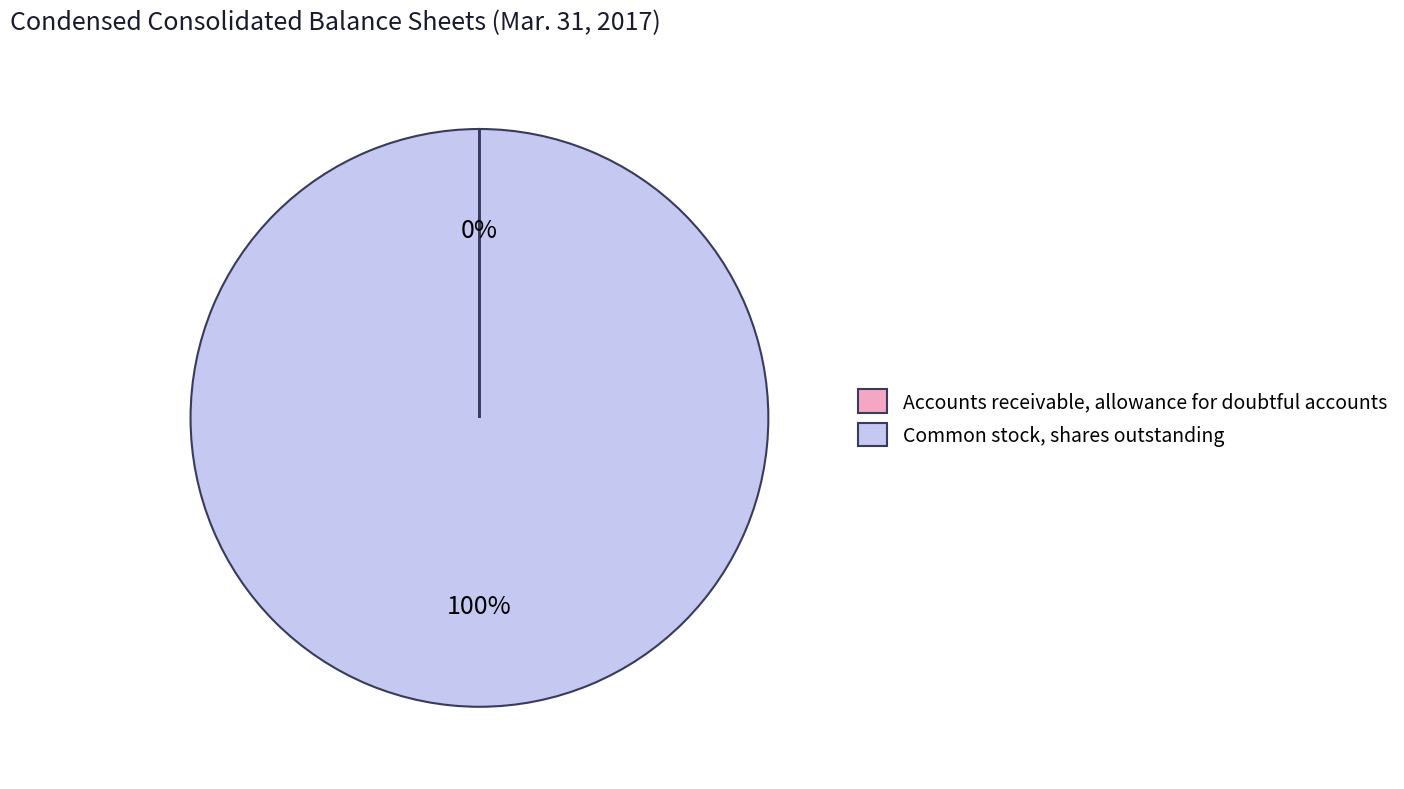

What is the largest slice in the pie chart?

Common stock, shares outstanding